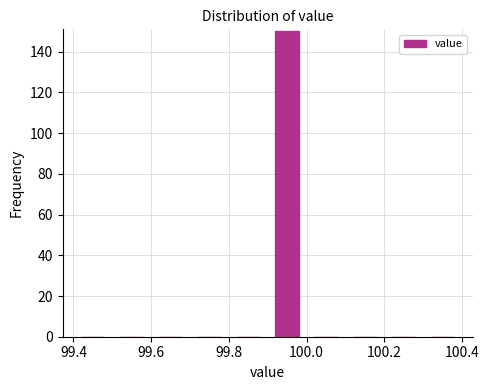

Over which range of the x-axis is the bar tallest?

99.9 to 100.0